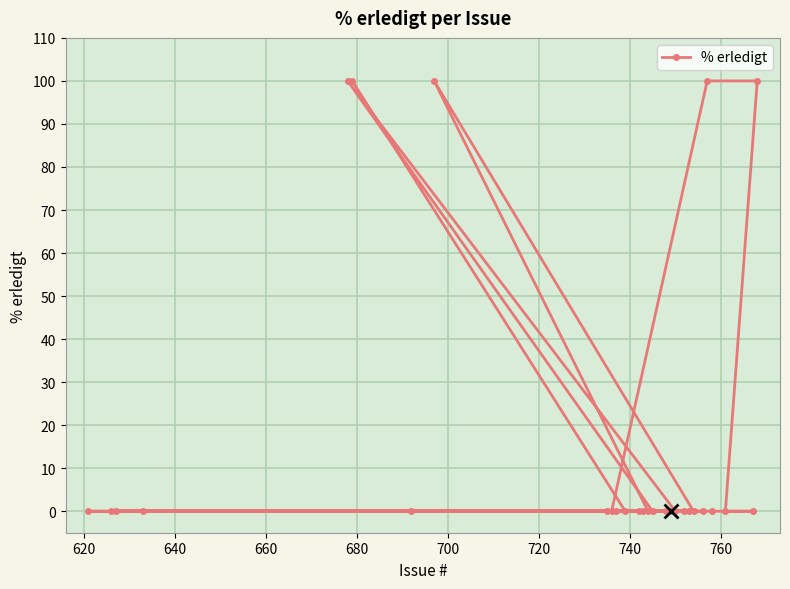

How many points are higher than both their immediate neighbors (excluding endpoints)?

2